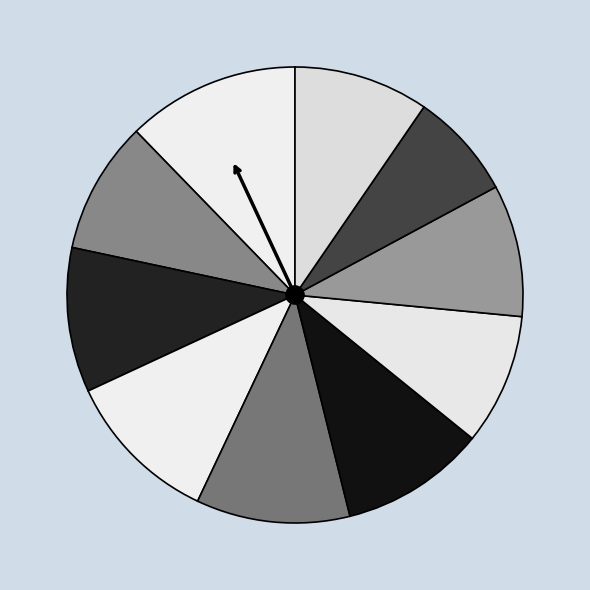

To the nearest percent, what is the average slice percentage?

10%